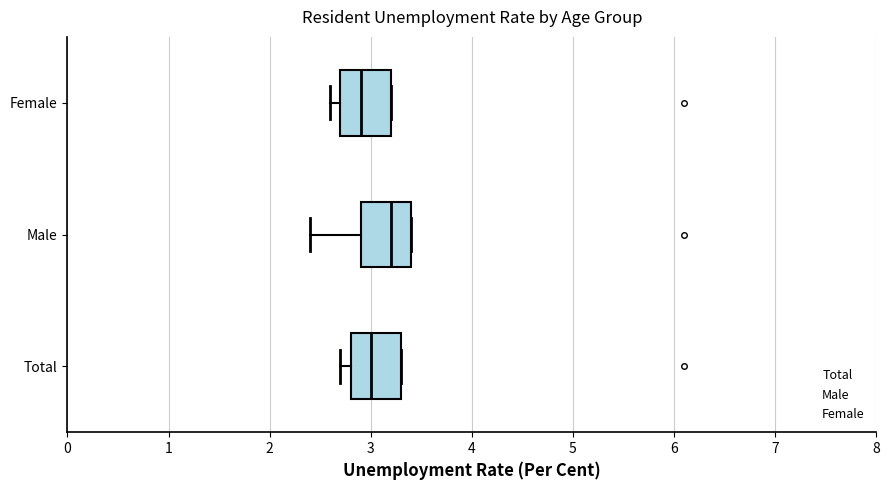

Where does the median line of the box for Female sit on the x-axis? The values are not printed on the chart, so give them approximately, as read against the axis.

2.9